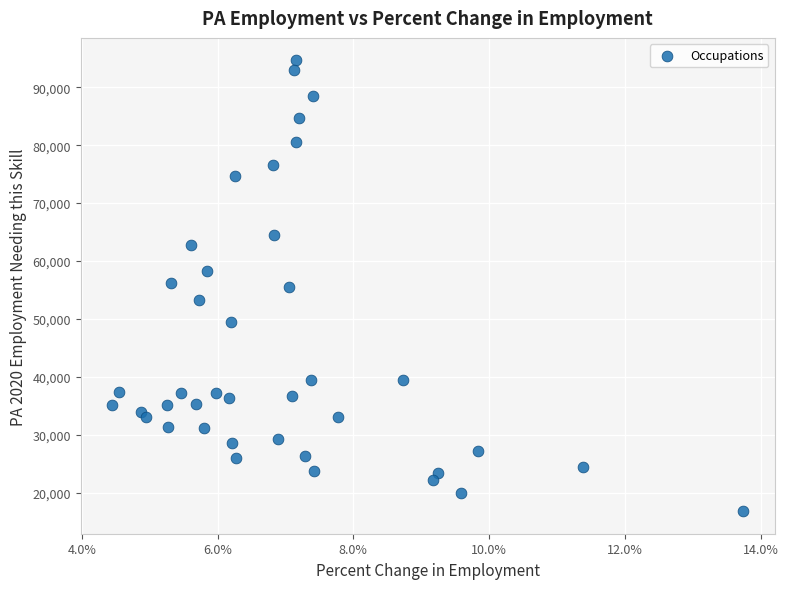

What is the range of Y values (max minus min)?

77820